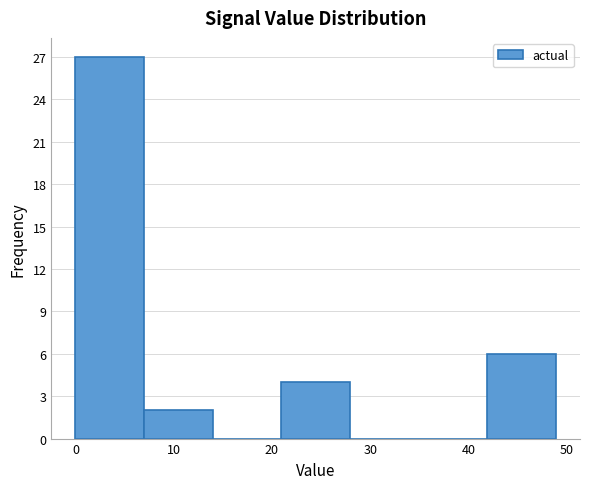

Reading left to right, transcribe this chart: for each bar, give the range it covers on the x-axis and its height. Neither the bar edges nor the heights are printed on the chart, so give them approximately, as read against the axes.

0 to 7: 27
7 to 14: 2
14 to 21: 0
21 to 28: 4
28 to 35: 0
35 to 42: 0
42 to 49: 6